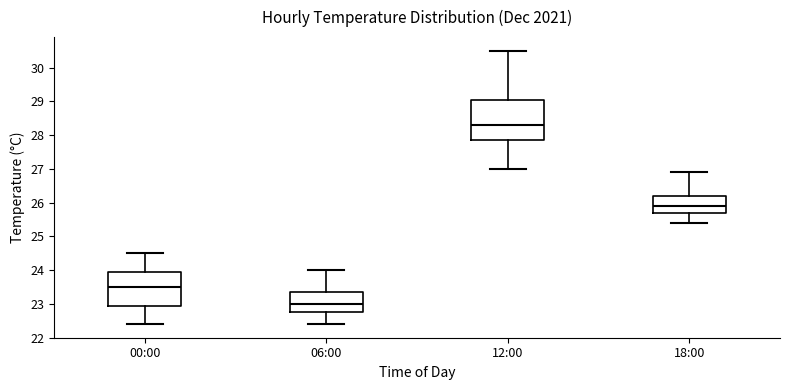

Reading left to right, transcribe this box plot: for each box, give where its median line is, the range the box spans, and where its two whiskers end, as read against the y-axis. The values are not printed on the chart, so give them approximately, as read against the axis.

00:00: median 23.5, box 23.0 to 24.0, whiskers 22.4 to 24.5
06:00: median 23.0, box 22.8 to 23.4, whiskers 22.4 to 24.0
12:00: median 28.3, box 27.9 to 29.1, whiskers 27.0 to 30.5
18:00: median 25.9, box 25.7 to 26.2, whiskers 25.4 to 26.9